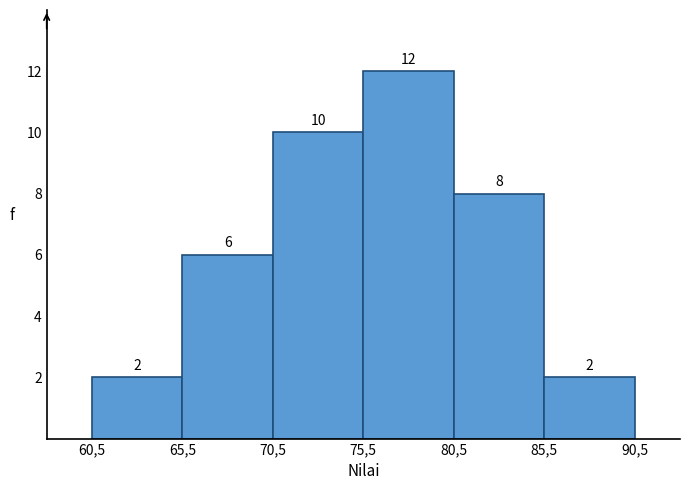

Reading left to right, what are all the values shown in this chart?

60,5=2	65,5=6	70,5=10	75,5=12	80,5=8	85,5=2